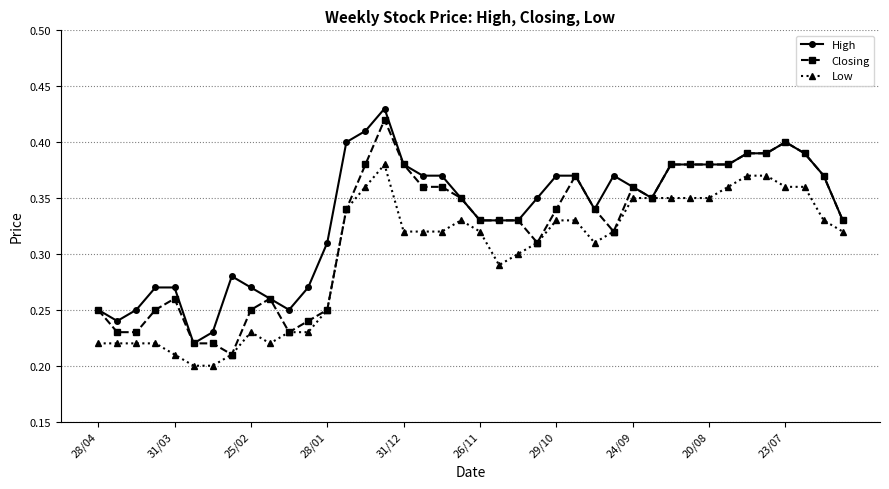

True or false: Closing has more than 2 interior local peaks.

True